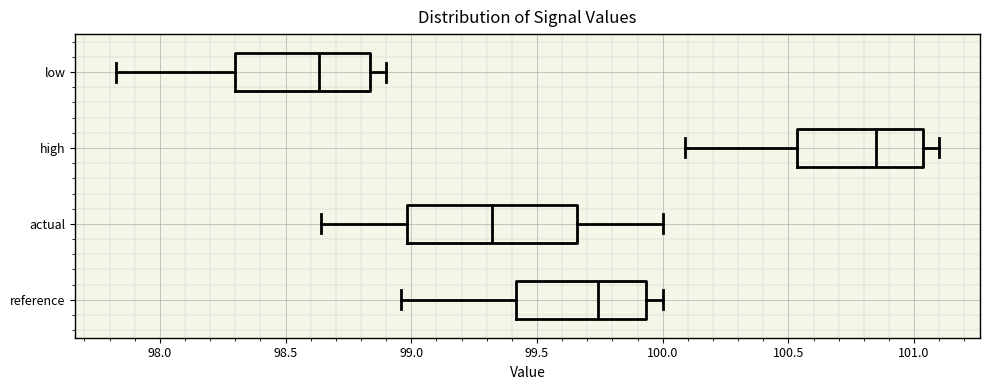

Which box is the widest, from its left edge to its right edge?

actual